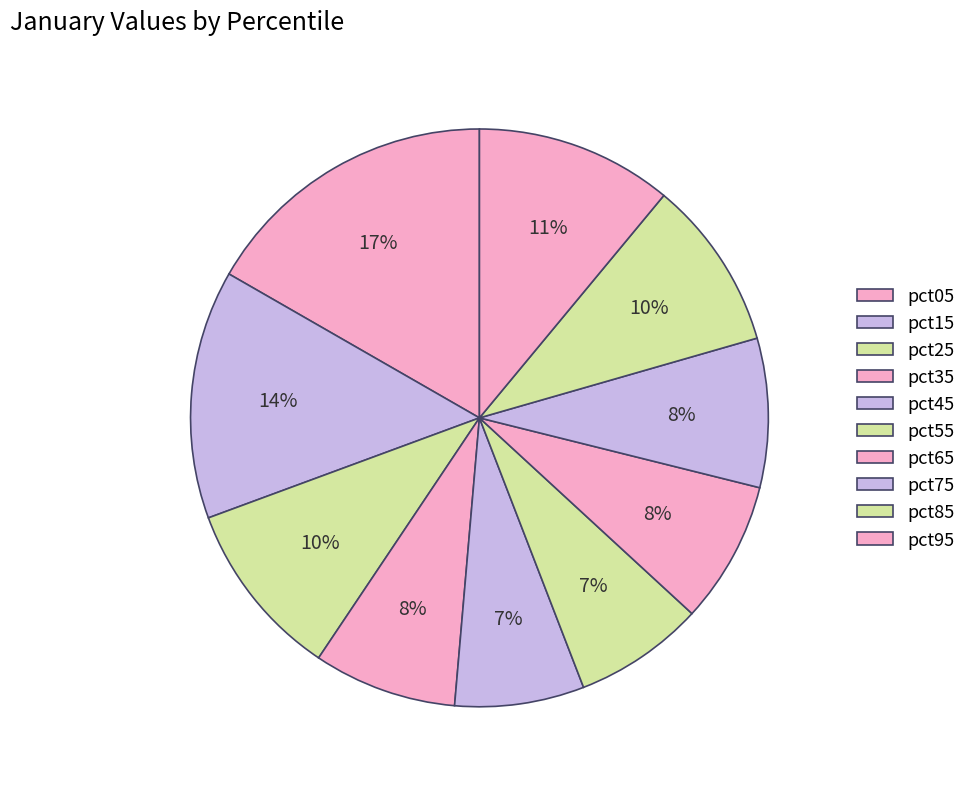

The pct45 slice represents 1% of the pie. True or false?

False